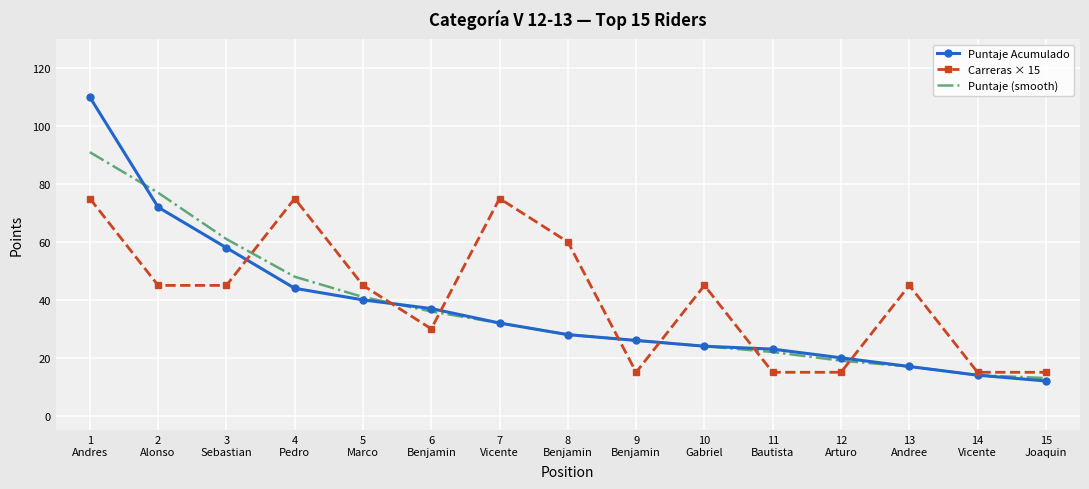

What is the highest value of the Puntaje (smooth) series?

91